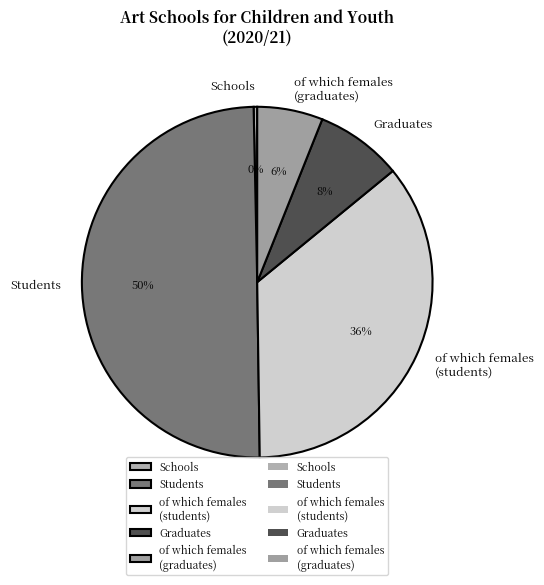

To the nearest percent, what portion does of which females (students) represent?

36%